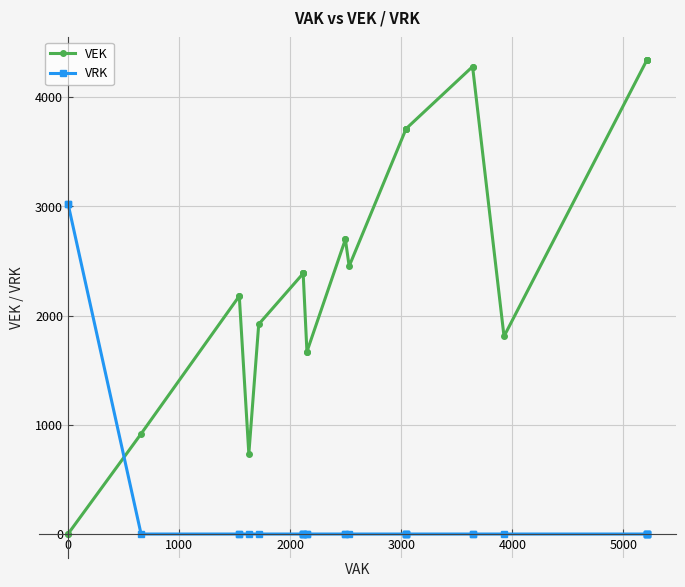

What is the highest value of the VEK series?

4336